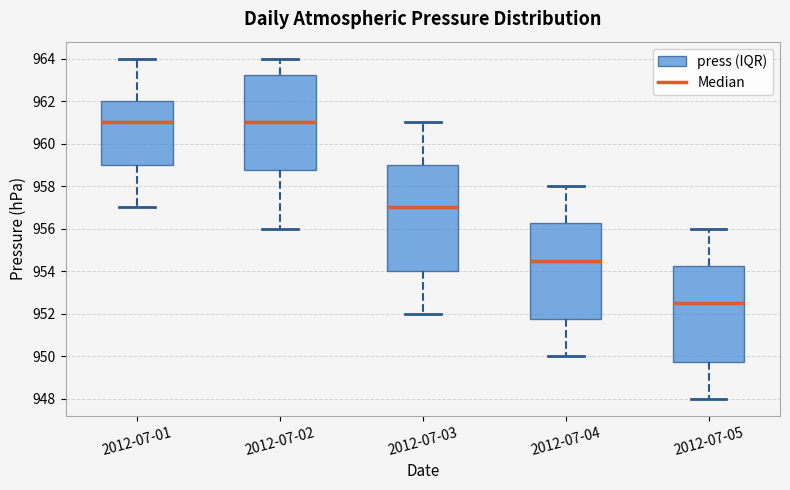

Reading left to right, transcribe this box plot: for each box, give where its median line is, the range the box spans, and where its two whiskers end, as read against the y-axis. The values are not printed on the chart, so give them approximately, as read against the axis.

2012-07-01: median 961.0, box 959.0 to 962.0, whiskers 957.0 to 964.0
2012-07-02: median 961.0, box 958.8 to 963.2, whiskers 956.0 to 964.0
2012-07-03: median 957.0, box 954.0 to 959.0, whiskers 952.0 to 961.0
2012-07-04: median 954.6, box 951.8 to 956.2, whiskers 950.0 to 958.0
2012-07-05: median 952.6, box 949.8 to 954.2, whiskers 948.0 to 956.0